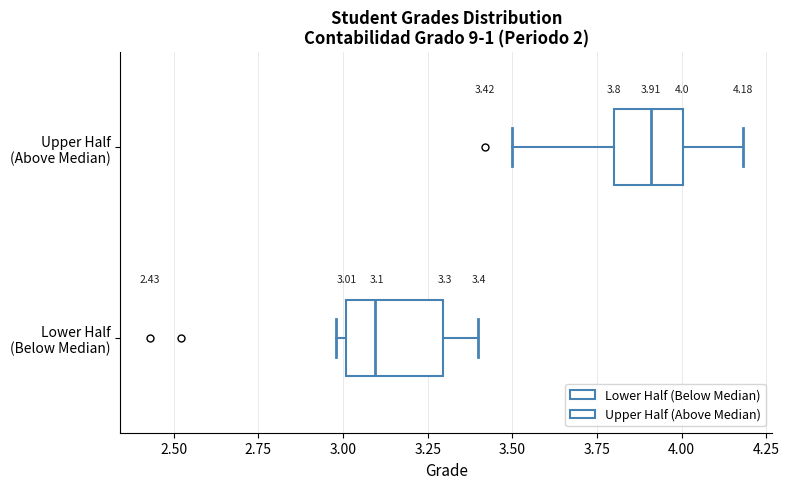

Which box has the furthest to the right median line?

Upper Half (Above Median)